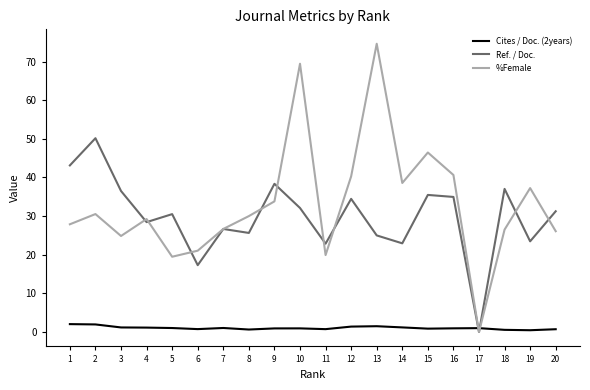

List the series in order of their peak value, highest first.

%Female, Ref. / Doc., Cites / Doc. (2years)